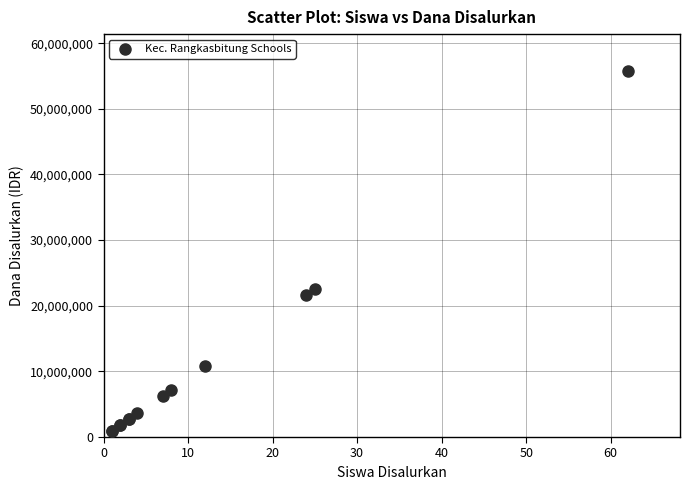

What Y value in the scatter plot is closest to 28350000?

22500000